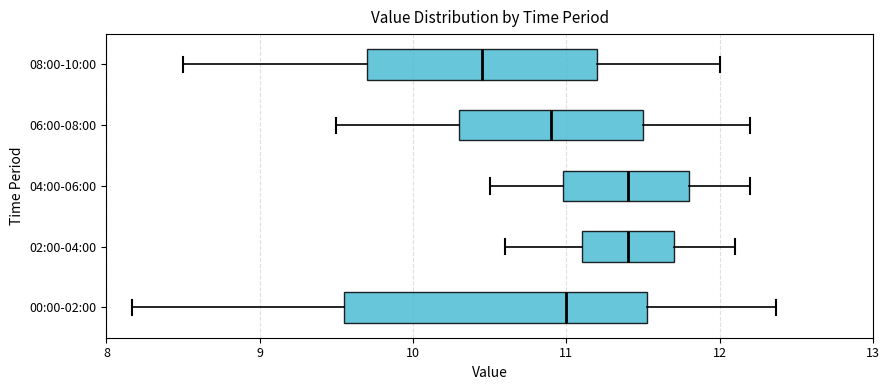

Reading bottom to top, read every box against the x-axis: the position of its median line, the range the box covers, and the ends of its whiskers. The values are not printed on the chart, so give them approximately, as read against the axis.

00:00-02:00: median 11.0, box 9.6 to 11.5, whiskers 8.2 to 12.4
02:00-04:00: median 11.4, box 11.1 to 11.7, whiskers 10.6 to 12.1
04:00-06:00: median 11.4, box 11.0 to 11.8, whiskers 10.5 to 12.2
06:00-08:00: median 10.9, box 10.3 to 11.5, whiskers 9.5 to 12.2
08:00-10:00: median 10.5, box 9.7 to 11.2, whiskers 8.5 to 12.0